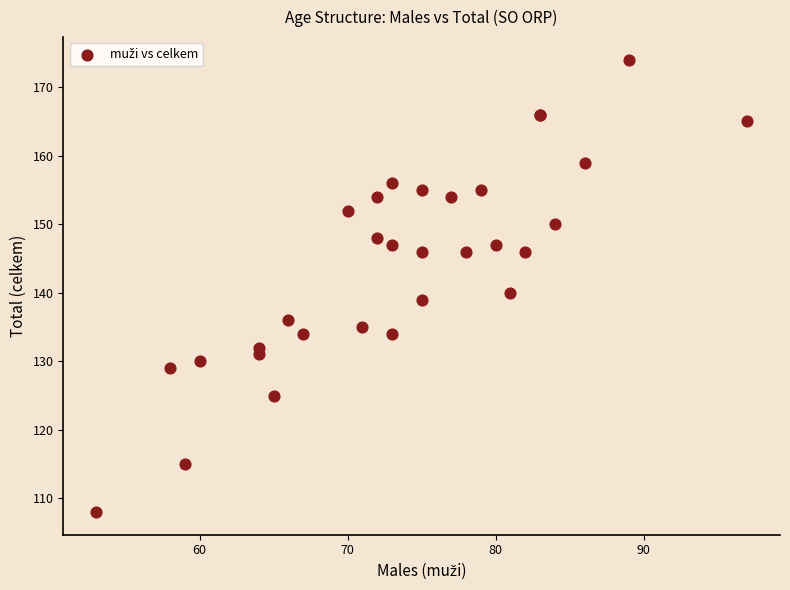

What Y value in the scatter plot is closest to 141?

140